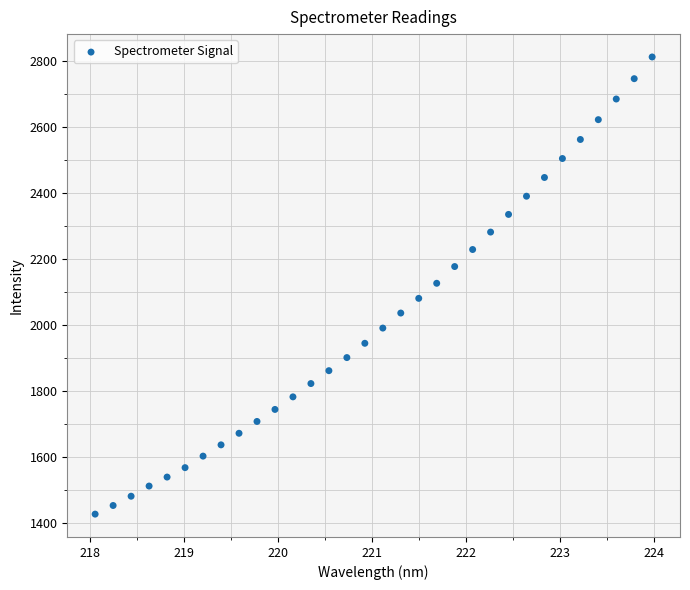

What is the range of Y values (max minus min)?

1384.0